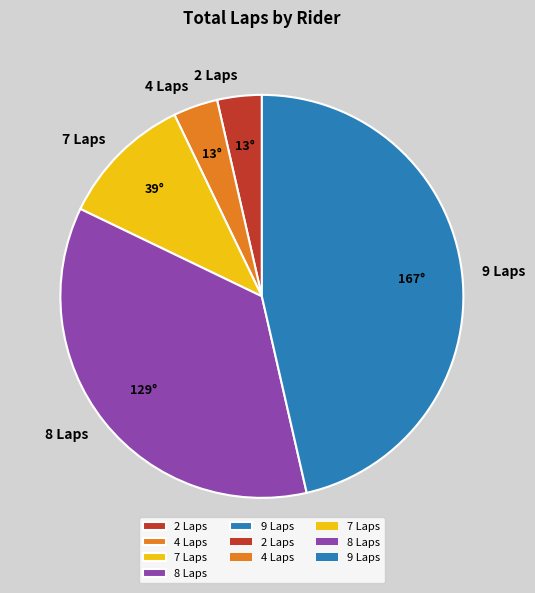

Count the number of slices in the pie.

5